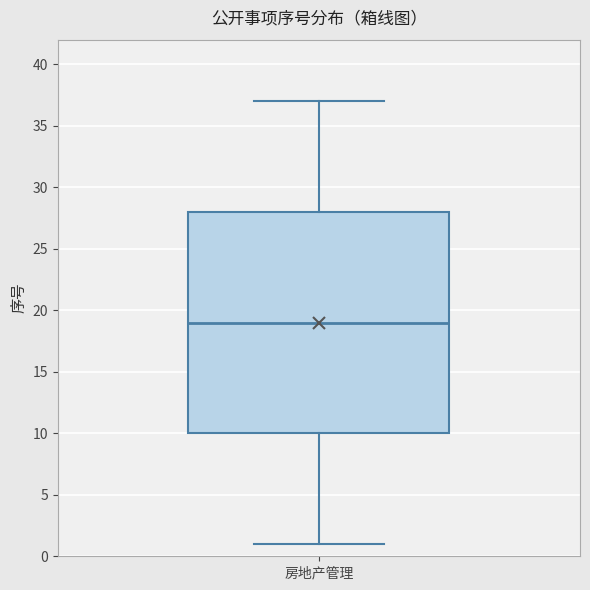

Read this box plot against the y-axis: the position of the median line, the range covered by the box, and the ends of both whiskers. The values are not printed on the chart, so give them approximately, as read against the axis.

median 19, box 10 to 28, whiskers 1 to 37